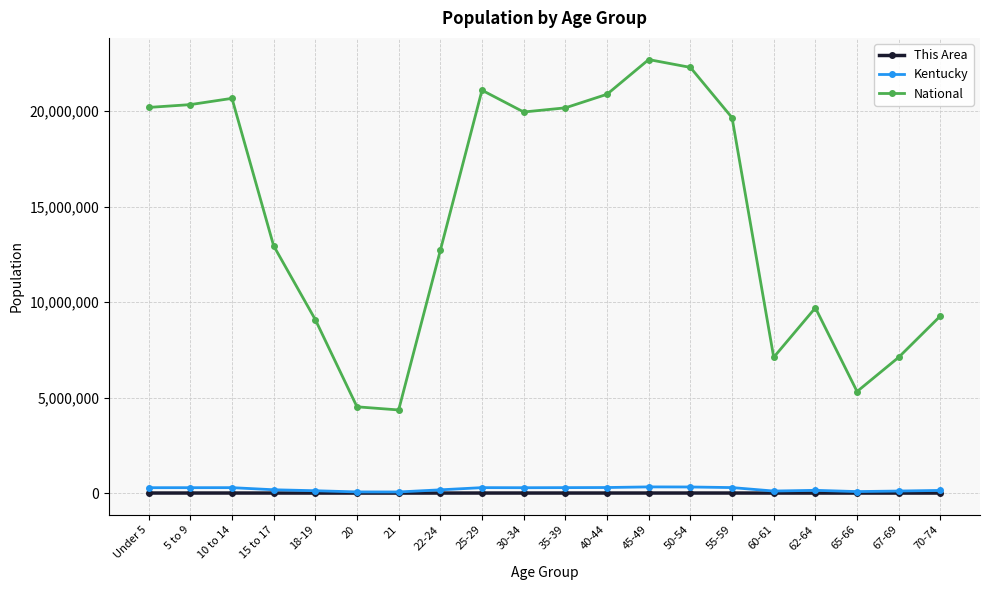

Which series has the largest range (max minus min)?

National